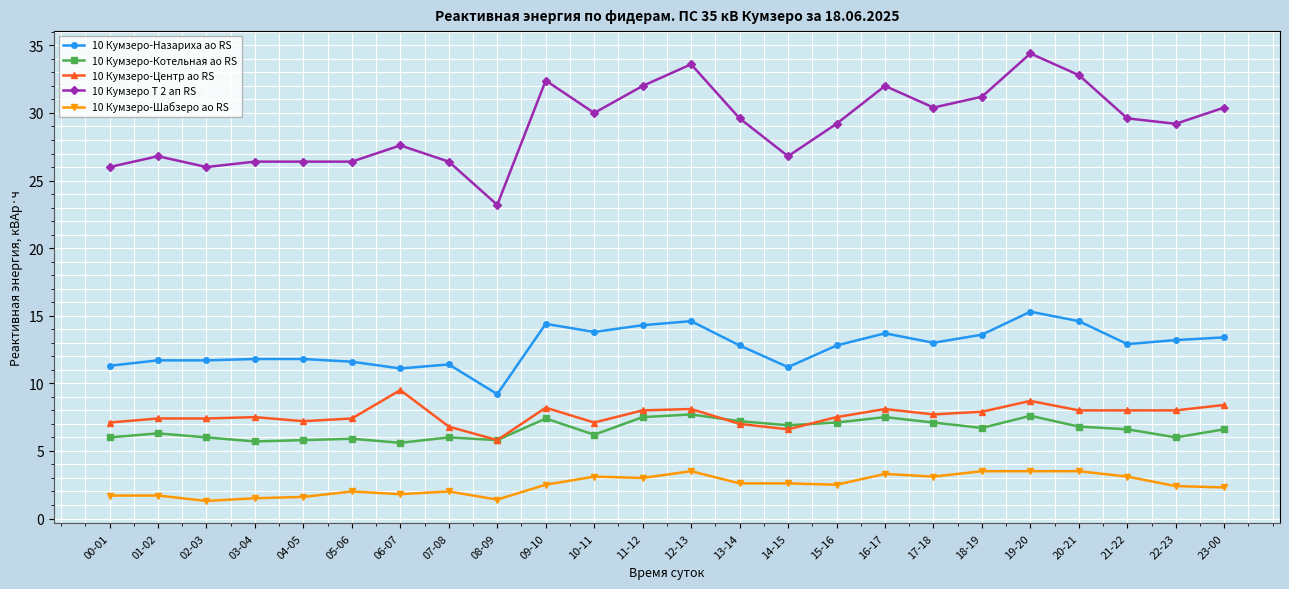

True or false: 10 Кумзеро-Котельная ао RS has more than 2 points higher than both neighbors.

True